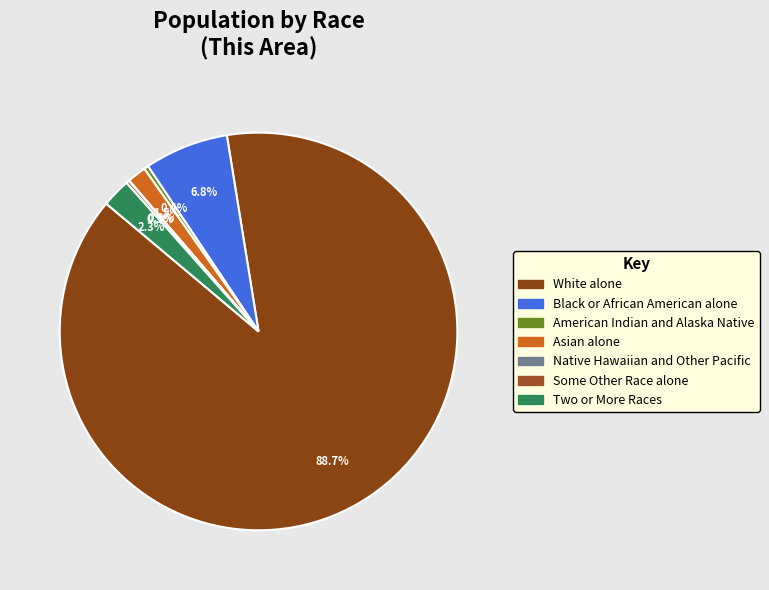

To the nearest percent, what is the combined percentage of White alone and American Indian and Alaska Native?

89%